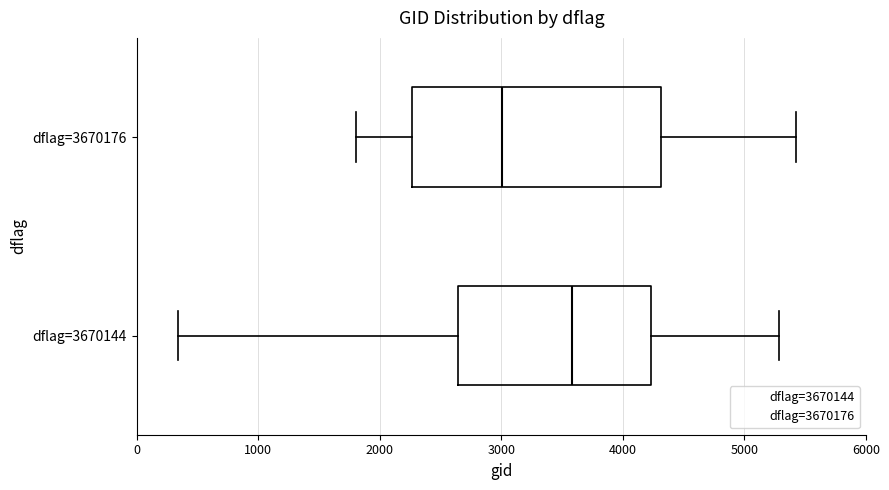

Which box is the widest, from its left edge to its right edge?

dflag=3670176